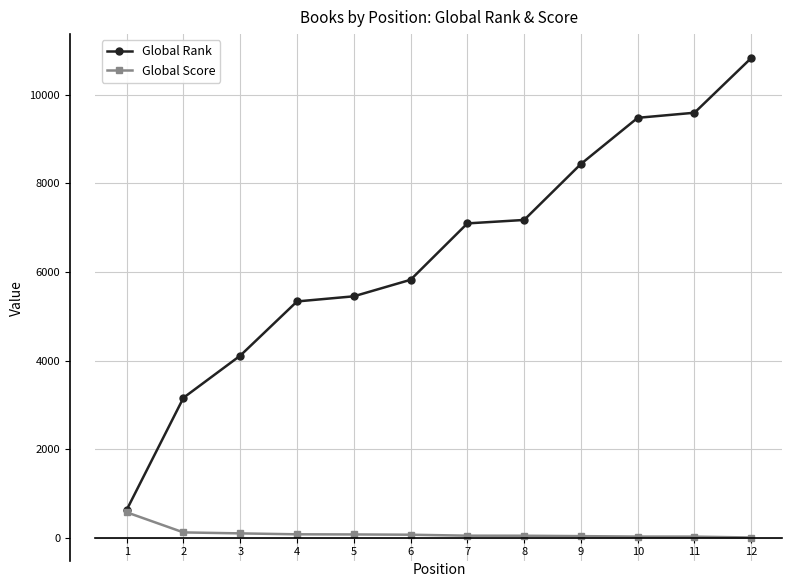

How many data points in Global Rank are less than 7097?

6